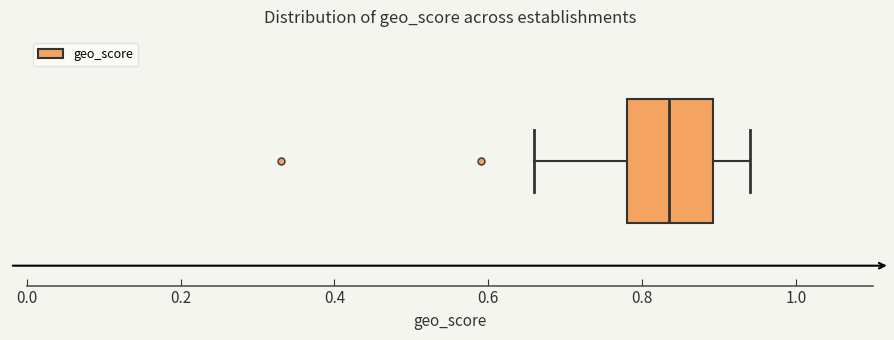

Read this box plot against the x-axis: the position of the median line, the range covered by the box, and the ends of both whiskers. The values are not printed on the chart, so give them approximately, as read against the axis.

median 0.84, box 0.78 to 0.90, whiskers 0.66 to 0.94